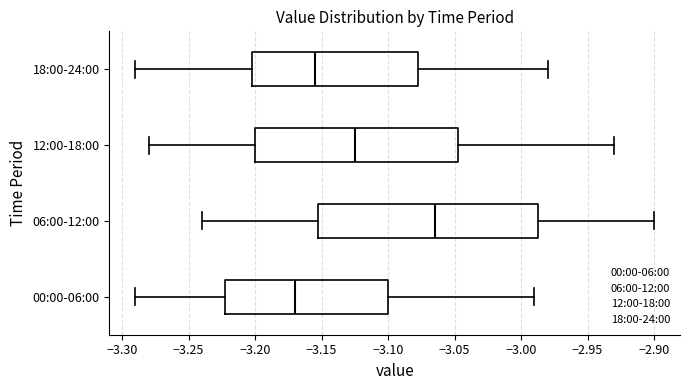

Which box is the widest, from its left edge to its right edge?

06:00-12:00